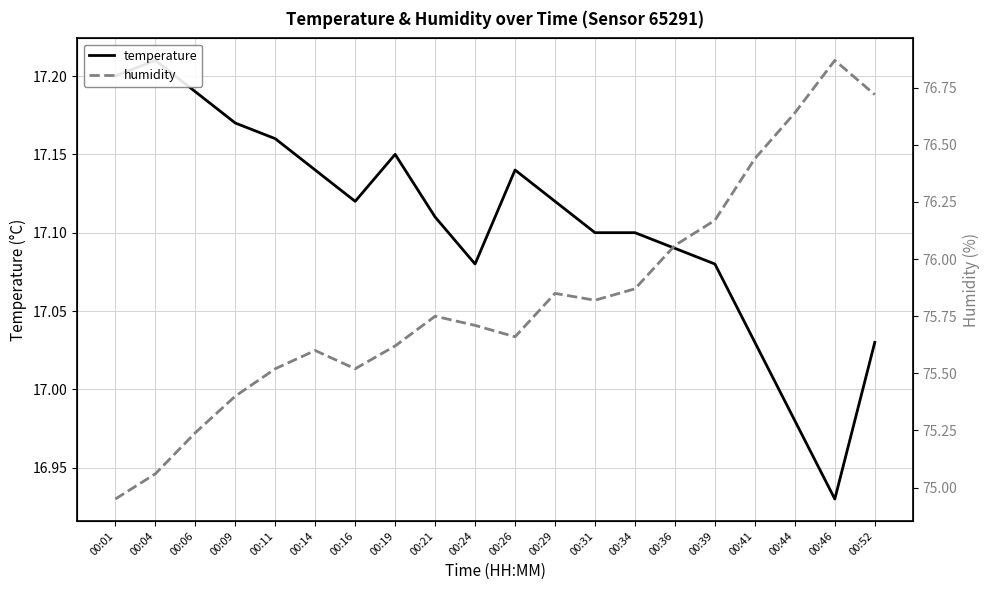

At which category does temperature reach its first local peak?

00:04